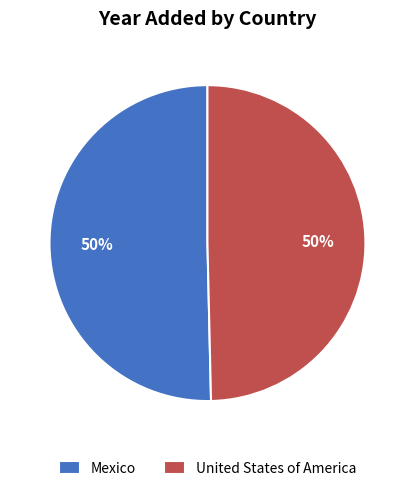

Is the sum of United States of America and Mexico greater than half?

Yes